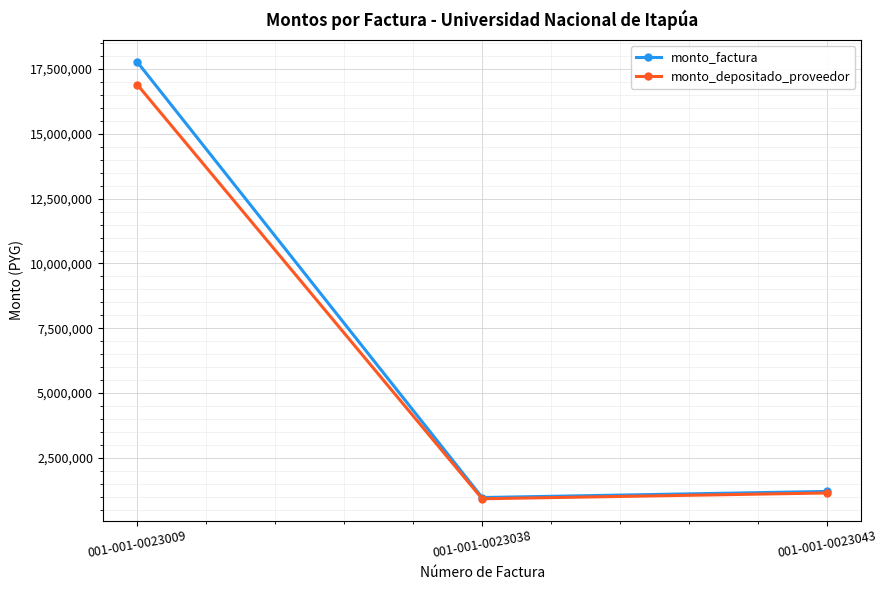

Reading left to right, extract all data points from this chart.

monto_factura: 001-001-0023009=17770000	001-001-0023038=972000	001-001-0023043=1207000
monto_depositado_proveedor: 001-001-0023009=16897655	001-001-0023038=924283	001-001-0023043=1147748